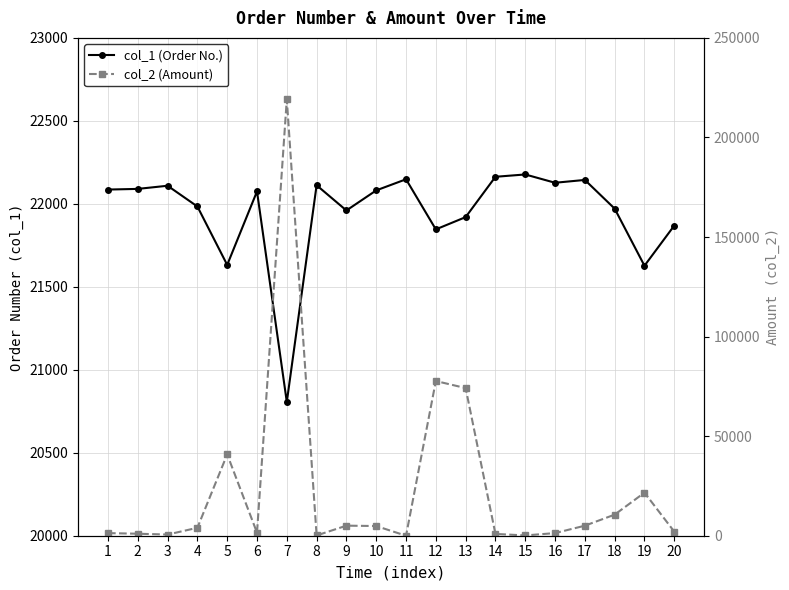

How many lines are shown in the chart?

2